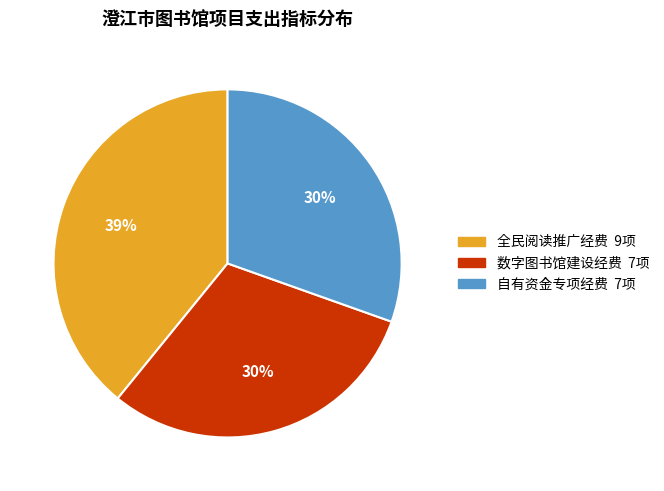

Is there a majority slice in this chart?

No